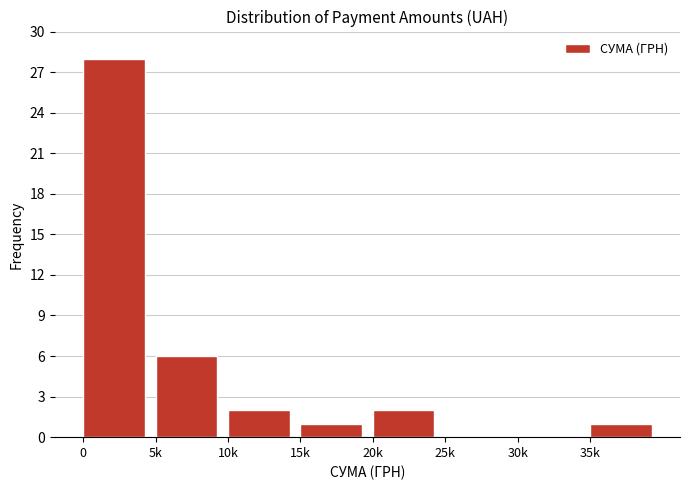

Reading left to right, what are all the values shown in this chart?

0=28	5k=6	10k=2	15k=1	20k=2	25k=0	30k=0	35k=1